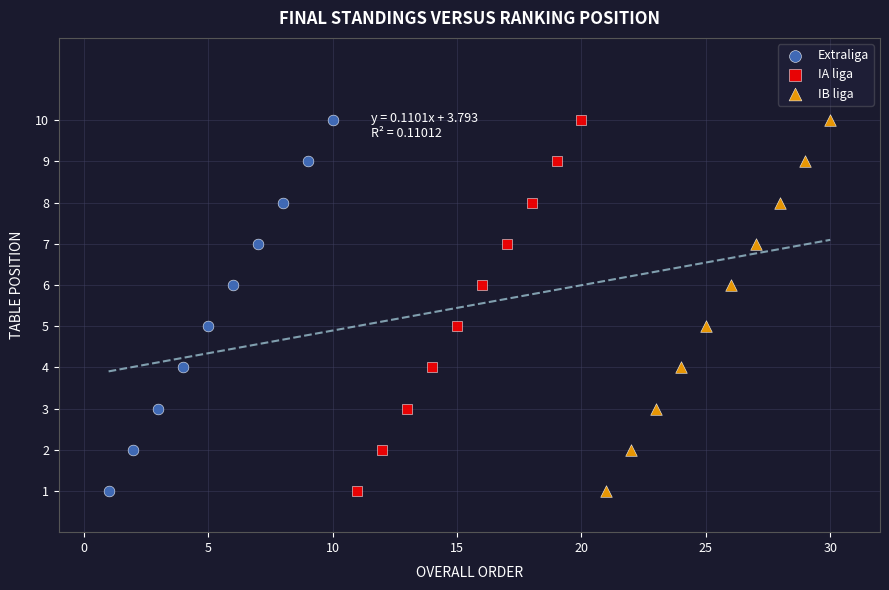

What are all the series names shown in the legend?

Extraliga, IA liga, IB liga